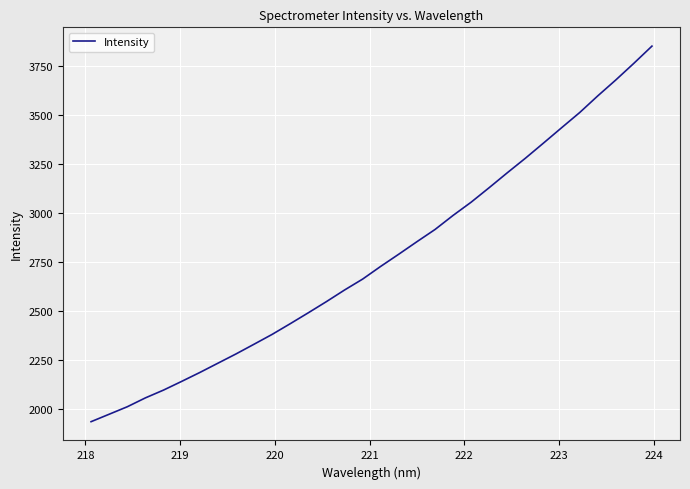

What is the average value?

2765.7